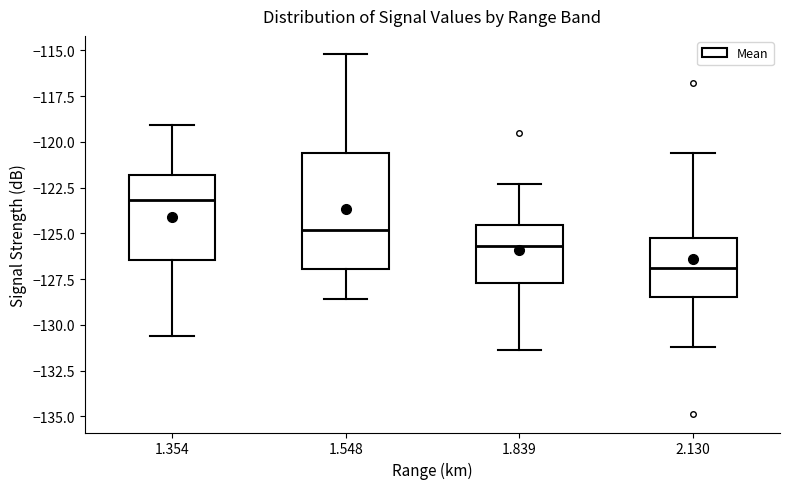

Reading left to right, read every box against the y-axis: the position of its median line, the range the box covers, and the ends of its whiskers. The values are not printed on the chart, so give them approximately, as read against the axis.

1.354: median -123.0, box -126.5 to -122.0, whiskers -130.5 to -119.0
1.548: median -125.0, box -127.0 to -120.5, whiskers -128.5 to -115.0
1.839: median -125.5, box -127.5 to -124.5, whiskers -131.5 to -122.5
2.130: median -127.0, box -128.5 to -125.0, whiskers -131.0 to -120.5